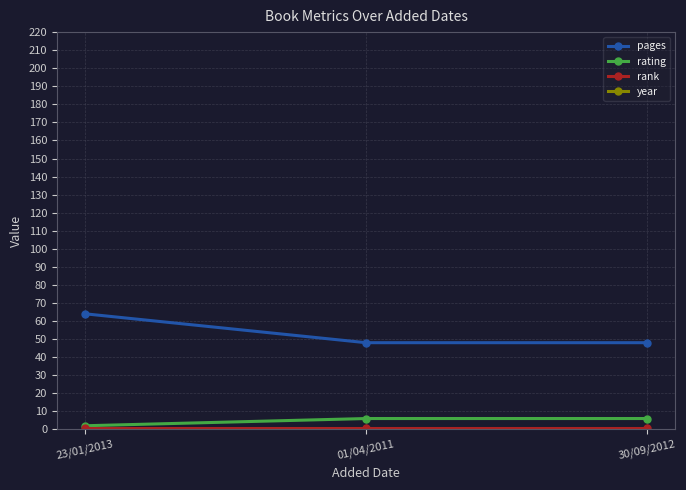

What is the sum of the pages values at 23/01/2013 and 01/04/2011?

112